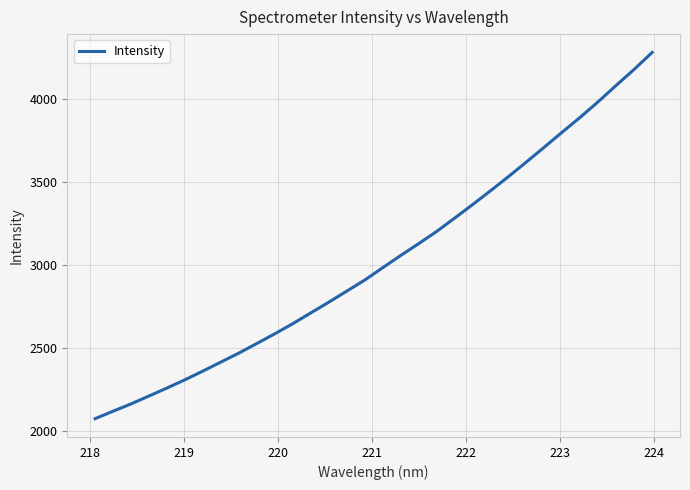

Reading left to right, what are all the values shown in this chart?

2073.9	2118.9	2162.9	2210.7	2258.6	2308.4	2360.9	2415.2	2469.2	2527.1	2585.5	2646.5	2711.2	2775.8	2842.2	2908.9	2983.2	3056.9	3128.1	3201.4	3281.7	3363.1	3446.5	3531.8	3620.0	3709.7	3800.3	3889.4	3983.3	4081.2	4177.6	4279.3